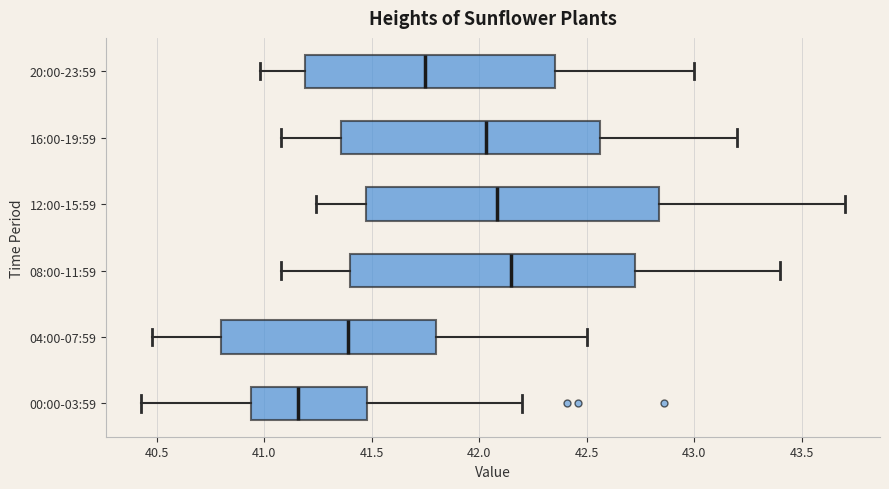

Reading bottom to top, transcribe this box plot: for each box, give where its median line is, the range the box spans, and where its two whiskers end, as read against the x-axis. The values are not printed on the chart, so give them approximately, as read against the axis.

00:00-03:59: median 41.15, box 40.95 to 41.50, whiskers 40.45 to 42.20
04:00-07:59: median 41.40, box 40.80 to 41.80, whiskers 40.50 to 42.50
08:00-11:59: median 42.15, box 41.40 to 42.75, whiskers 41.10 to 43.40
12:00-15:59: median 42.10, box 41.45 to 42.85, whiskers 41.25 to 43.70
16:00-19:59: median 42.05, box 41.35 to 42.55, whiskers 41.10 to 43.20
20:00-23:59: median 41.75, box 41.20 to 42.35, whiskers 41.00 to 43.00